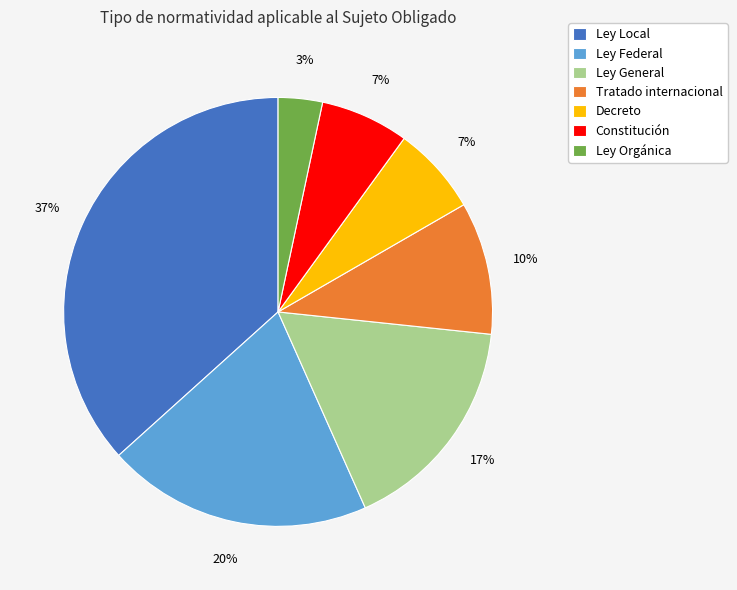

To the nearest percent, what percentage of the pie is Tratado internacional?

10%